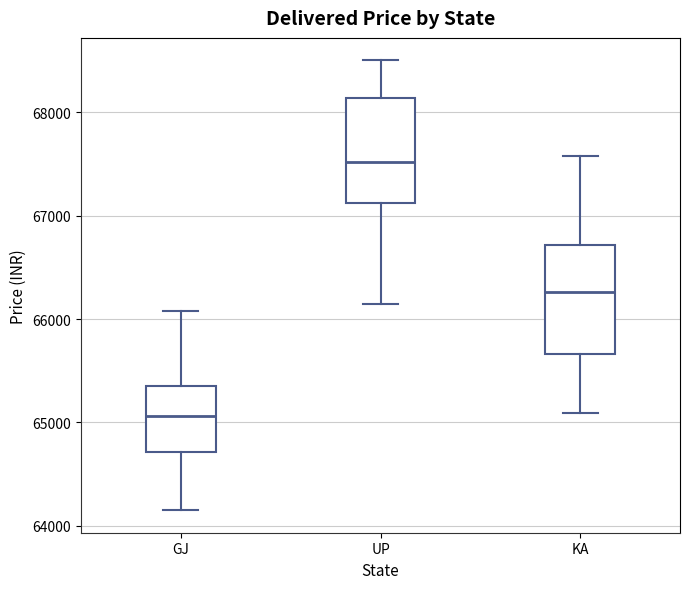

Which box's median line is the lowest?

GJ